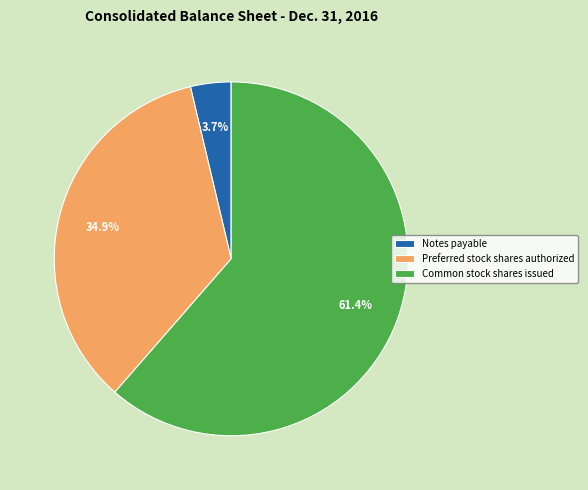

What is the ratio of the value at Common stock shares issued to the value at Notes payable?

16.6